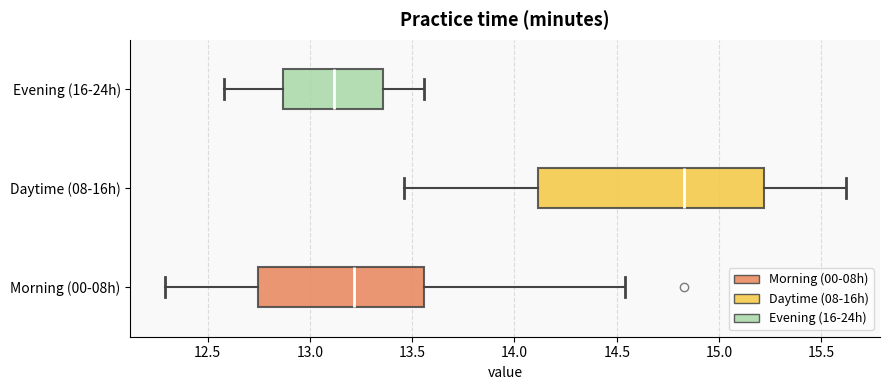

Which box has the furthest to the left median line?

Evening (16-24h)